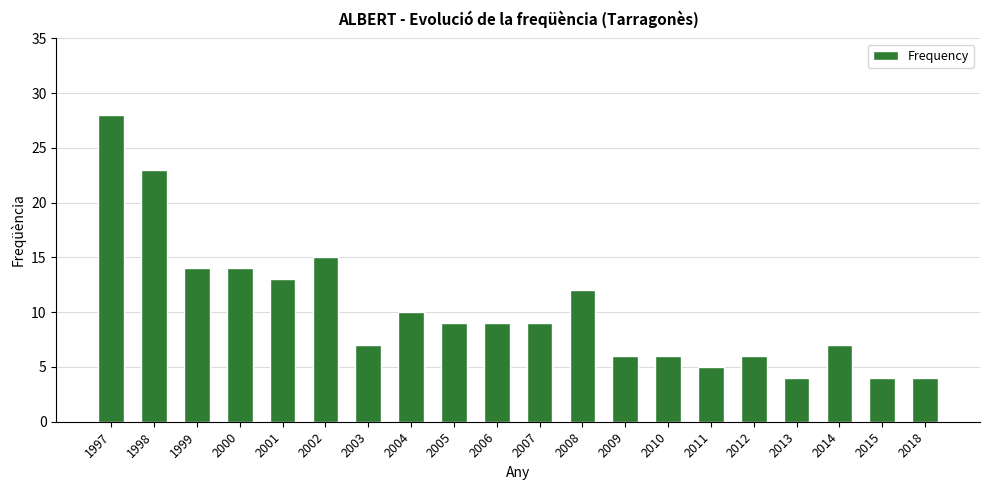

The chart shows a value of 2 at 2014. True or false?

False